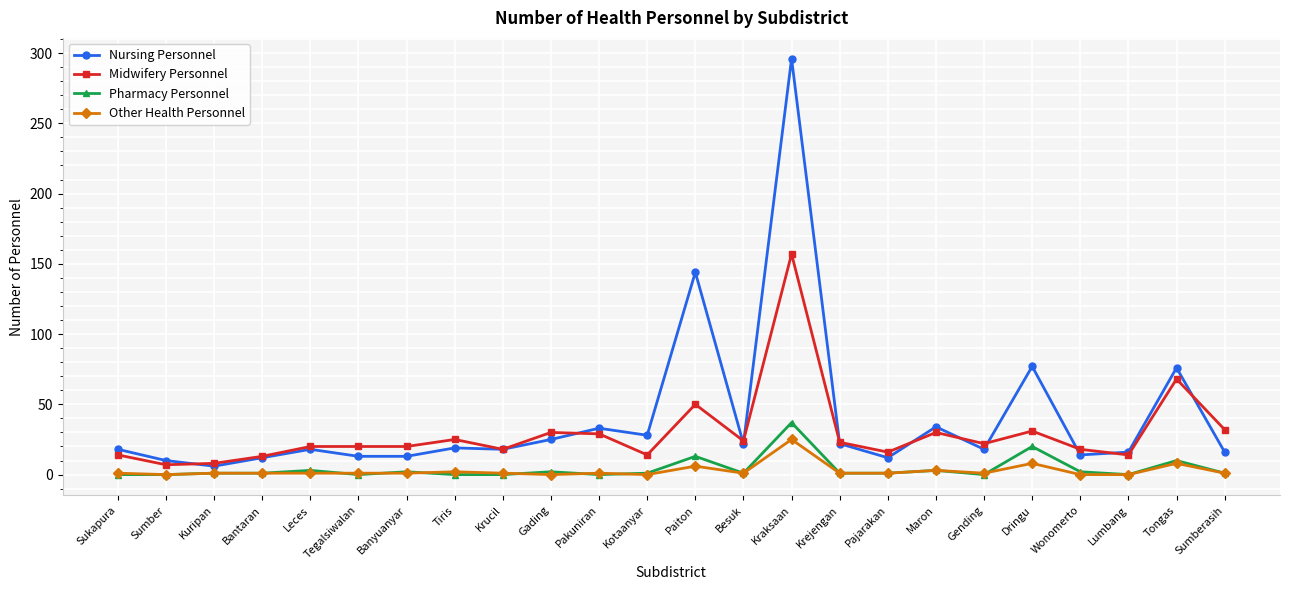

What is the label of the 5th point from the right?

Dringu